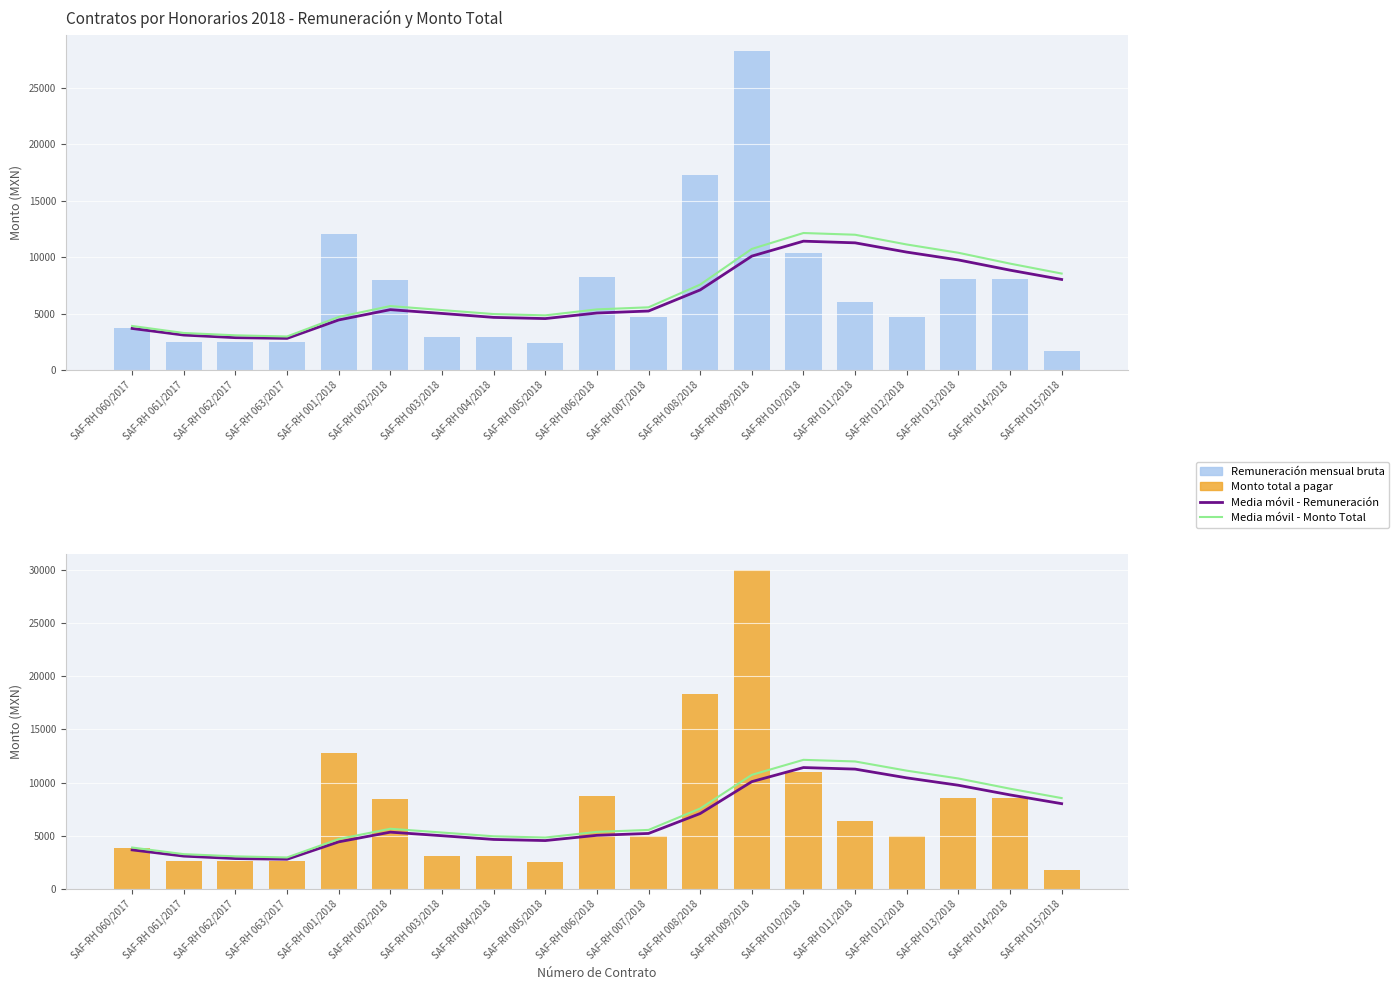

How many groups of bars are there?

19